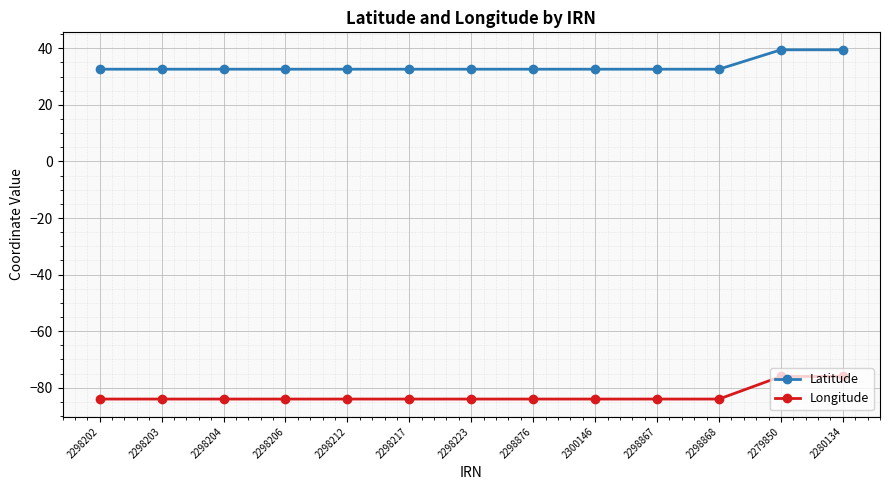

The Longitude series shows -19.5 at 2298223. True or false?

False